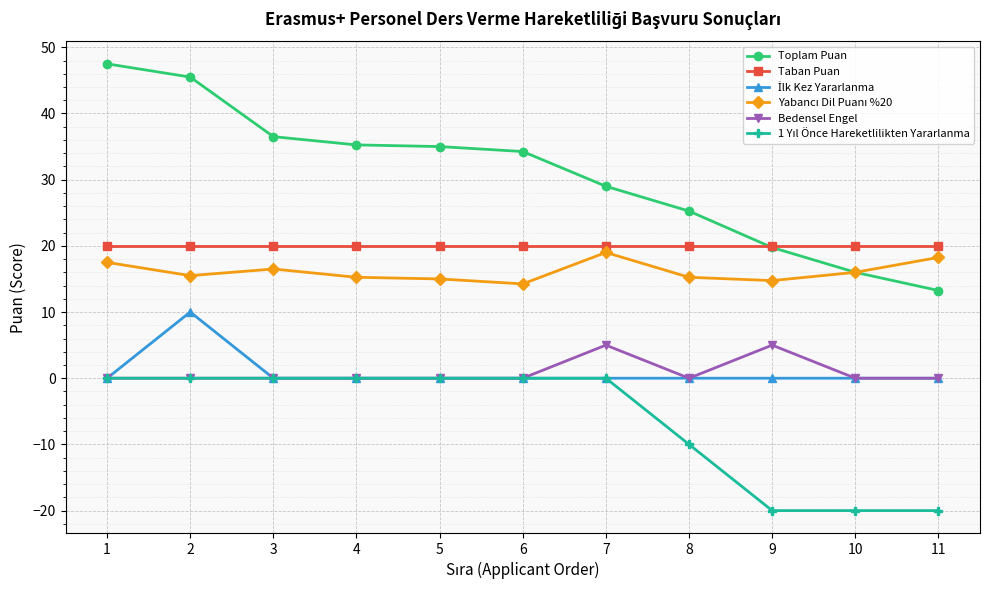

Which series has the widest spread of values?

Toplam Puan